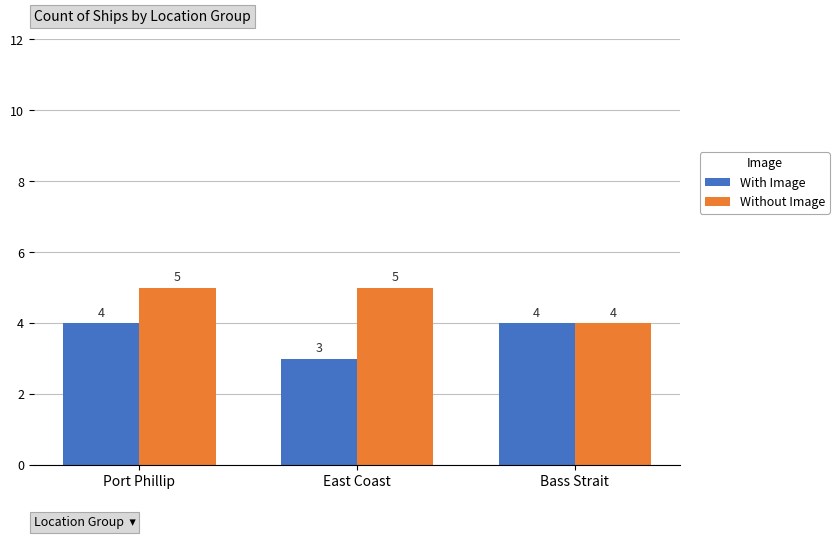

Where is With Image nearest to the value 3?

East Coast